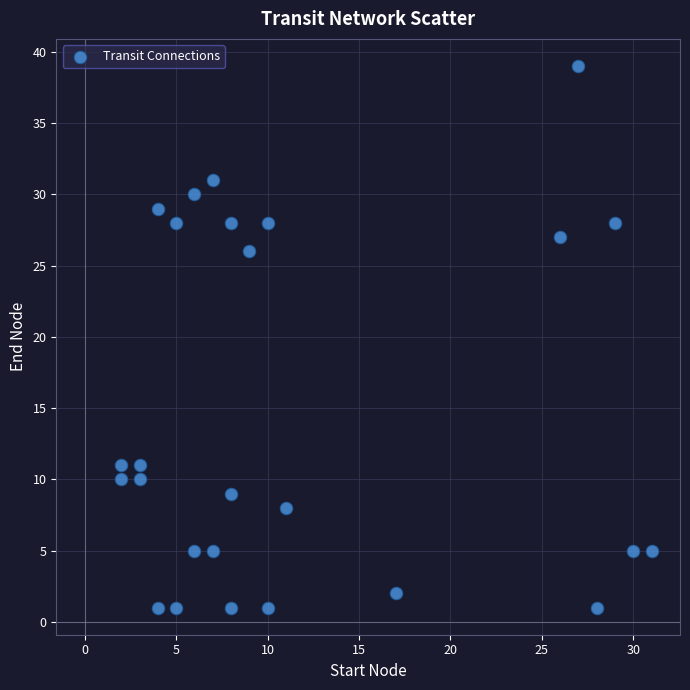

What is the range of Y values (max minus min)?

38